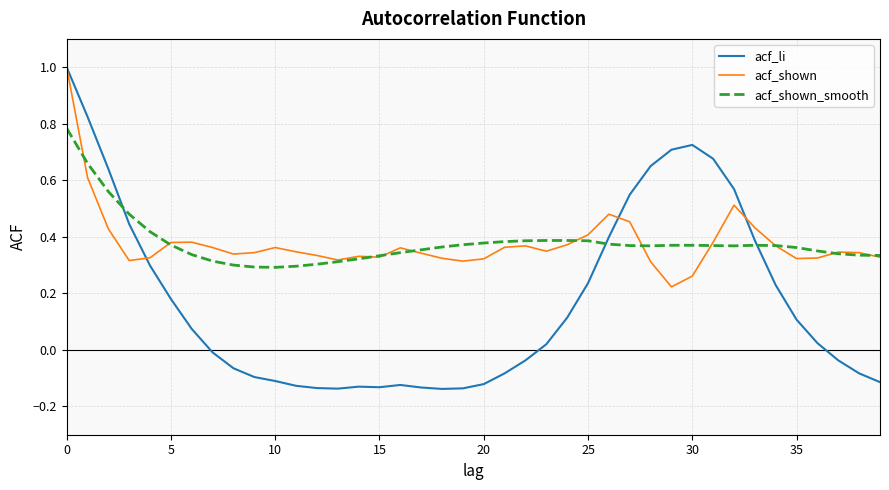

What is the sum of all acf_shown values?

15.1